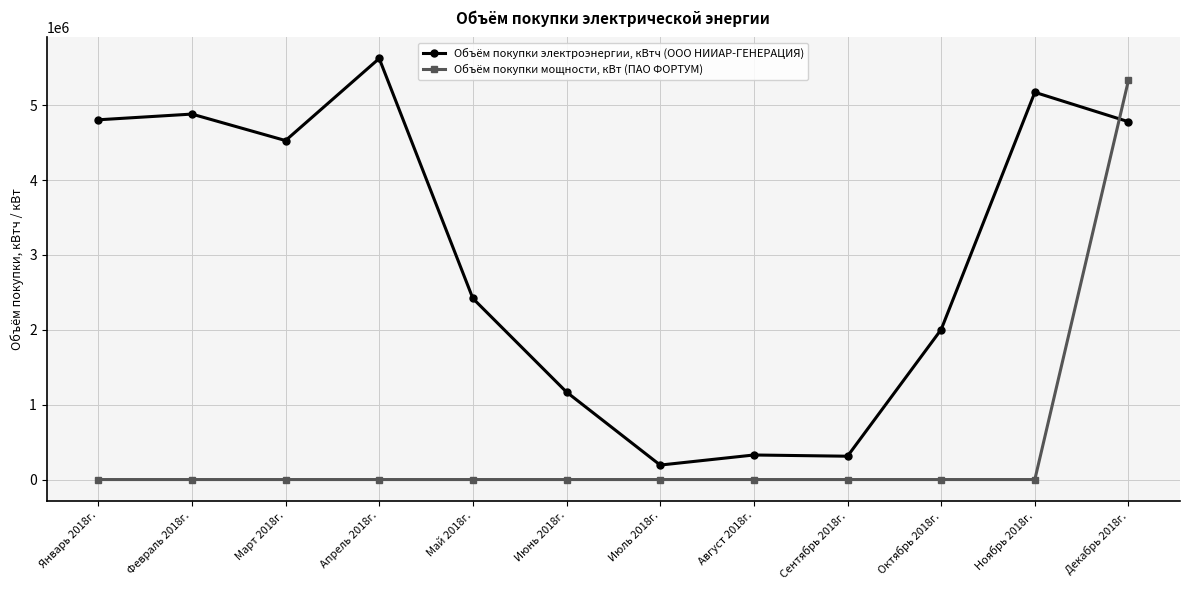

What is the label of the 9th point from the right?

Апрель 2018г.